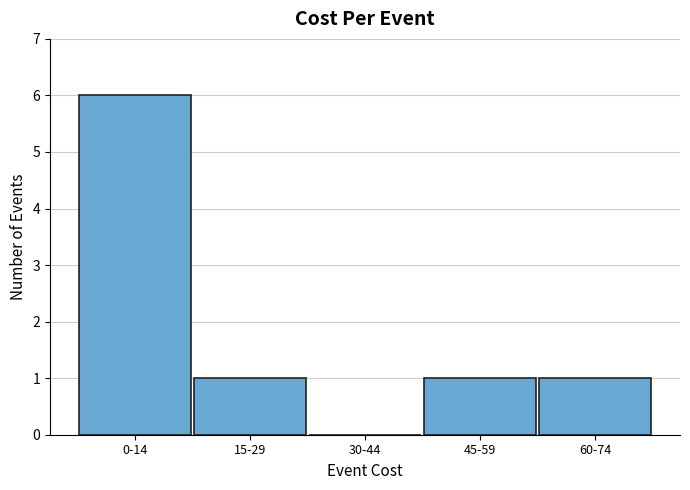

Reading right to left, extract all data points from this chart.

60-74=1	45-59=1	30-44=0	15-29=1	0-14=6